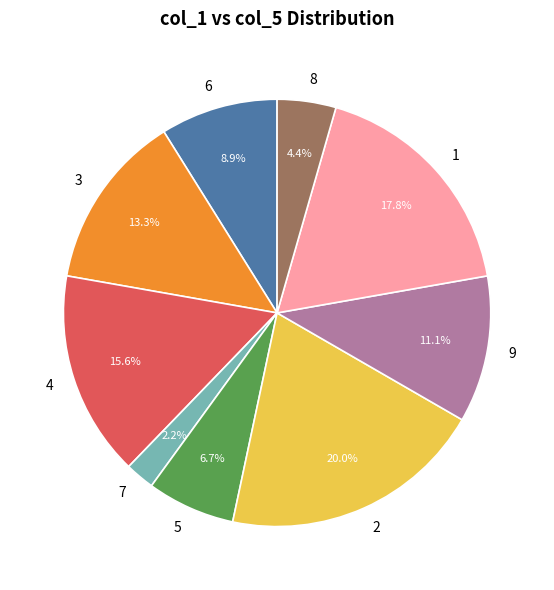

Is the sum of 5 and 1 greater than half?

No